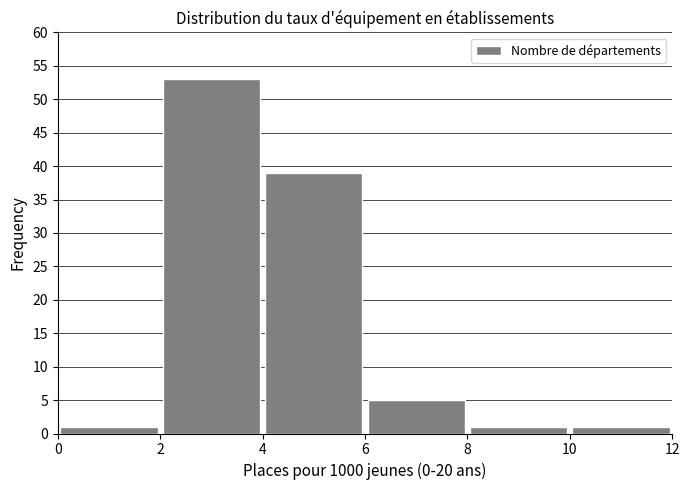

Reading left to right, list every bar in this chart as the range it spans on the x-axis followed by its height. The values are not printed on the chart, so give them approximately, as read against the axis.

0 to 2: 1
2 to 4: 53
4 to 6: 39
6 to 8: 5
8 to 10: 1
10 to 12: 1